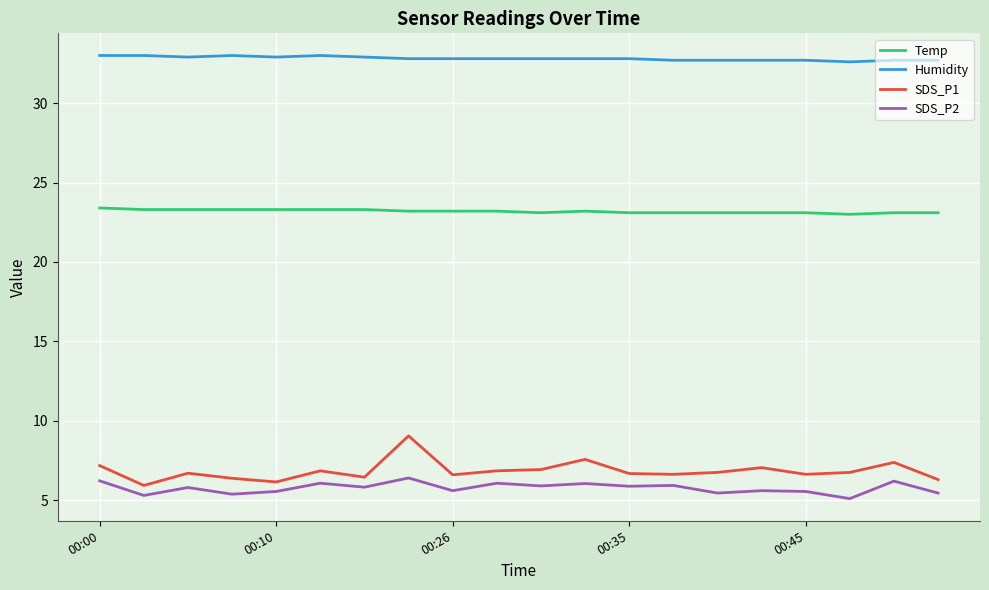

What is the sum of all SDS_P1 values?

136.8